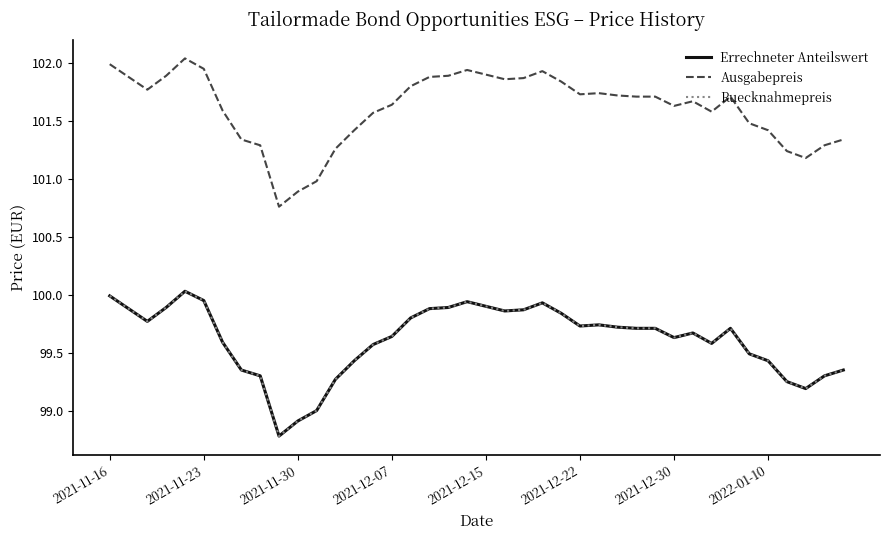

How many interior local valleys does the Errechneter Anteilswert series have?

7